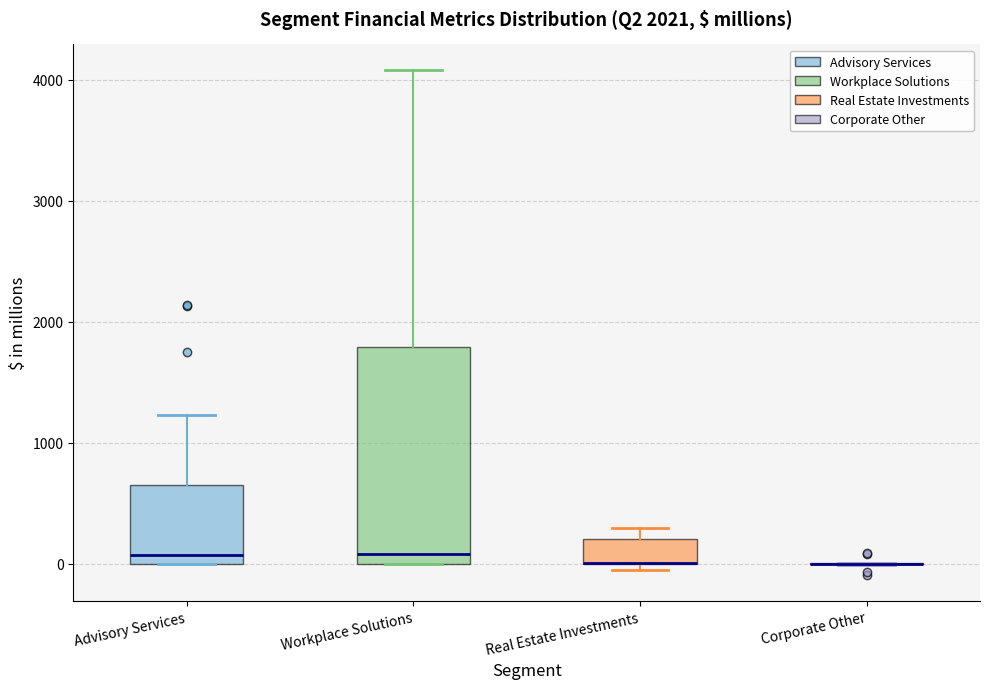

Reading left to right, transcribe this box plot: for each box, give where its median line is, the range the box spans, and where its two whiskers end, as read against the y-axis. The values are not printed on the chart, so give them approximately, as read against the axis.

Advisory Services: median 100, box 0 to 700, whiskers 0 to 1200
Workplace Solutions: median 100, box 0 to 1800, whiskers 0 to 4100
Real Estate Investments: median 0 (drawn on the box's lower edge), box 0 to 200, whiskers -100 to 300
Corporate Other: box collapsed to a line at 0, whiskers 0 to 0